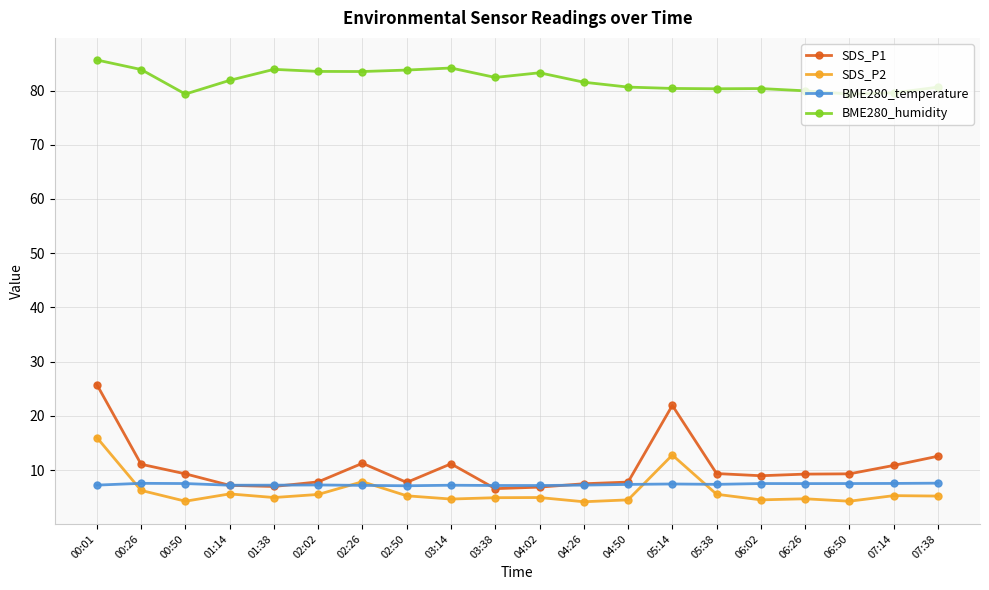

What value does the SDS_P2 series have at 07:38?

5.2